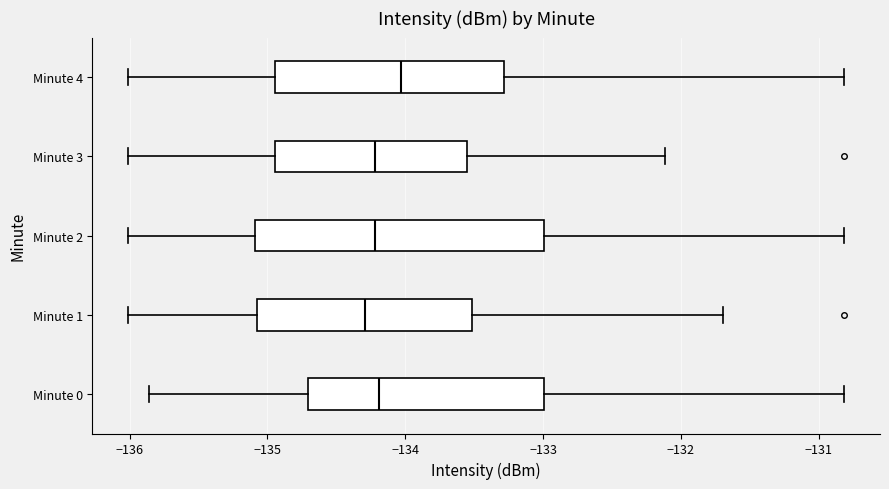

Which box is the widest, from its left edge to its right edge?

Minute 2